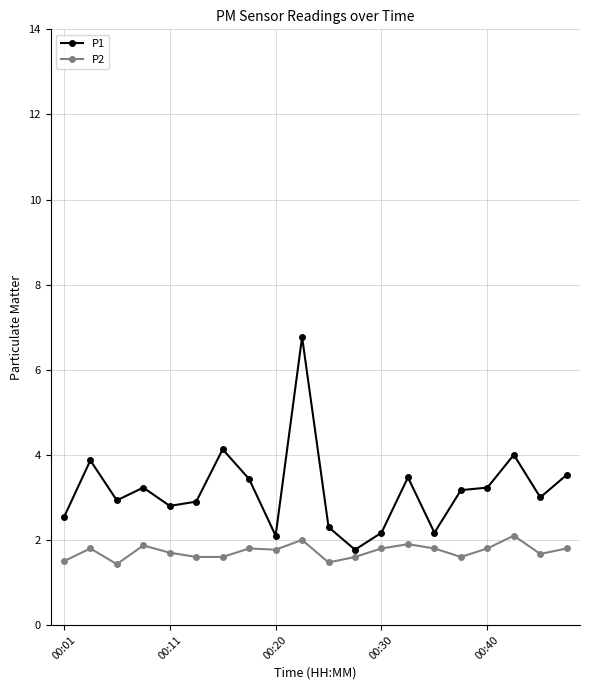

What is the value of the P2 point at the 11th from the left?

1.5